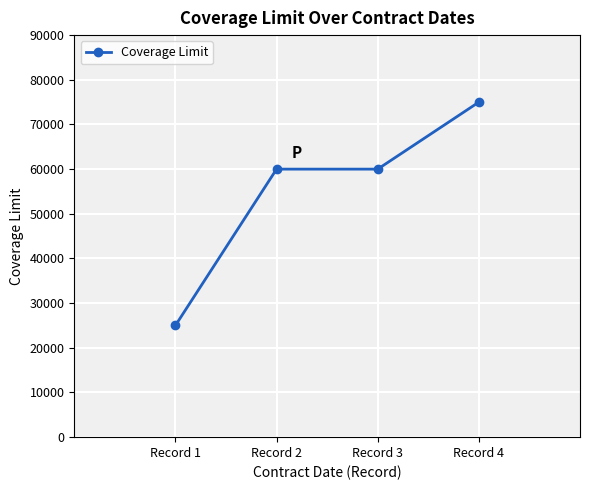

True or false: the data shows 60000 at Record 3.

True